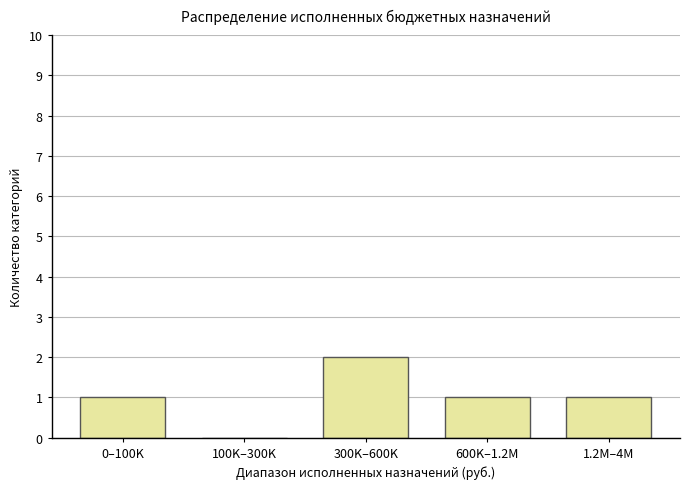

Reading left to right, transcribe all the data shown in this chart.

0–100K=1	100K–300K=0	300K–600K=2	600K–1.2M=1	1.2M–4M=1